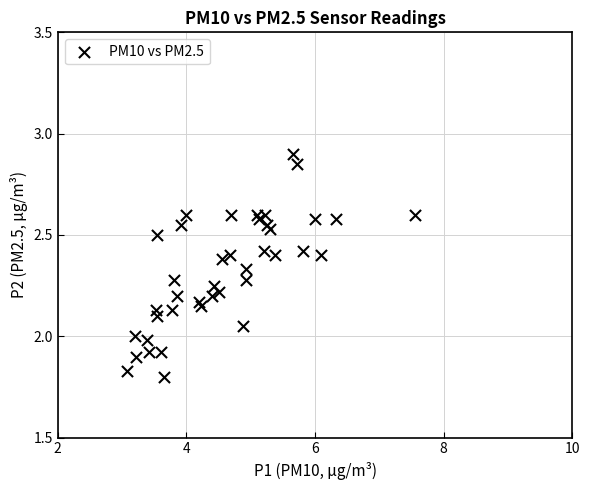

What is the range of Y values (max minus min)?

1.1